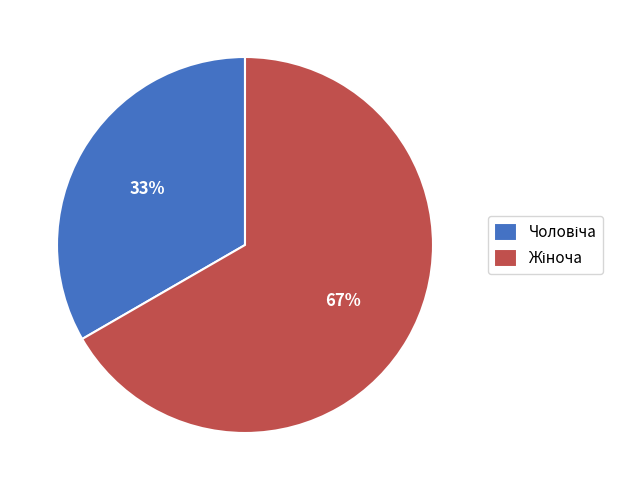

To the nearest percent, what is the average slice percentage?

50%